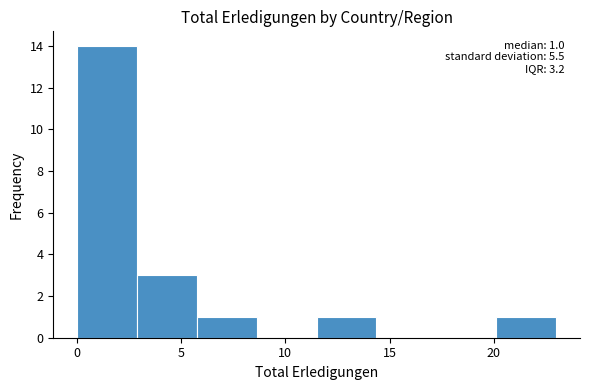

Over which range of the x-axis is the bar tallest?

0.0 to 3.0